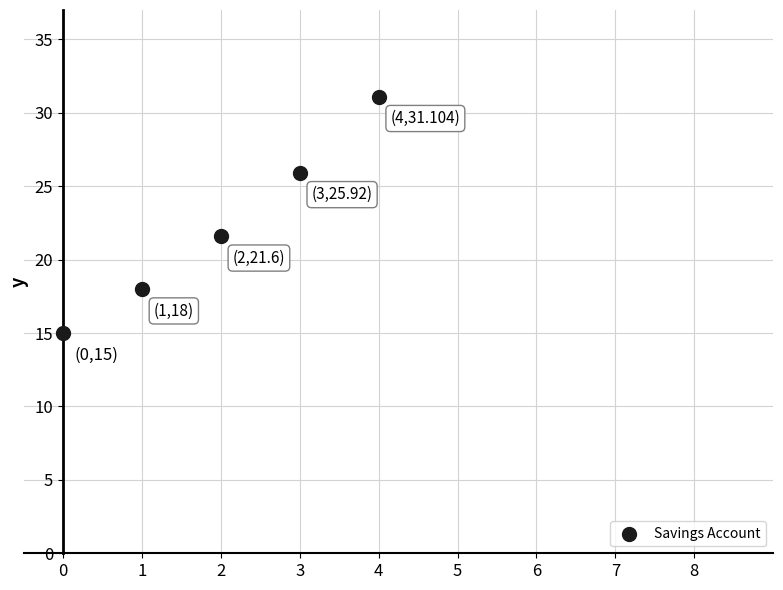

What Y value in the scatter plot is closest to 23?

21.6